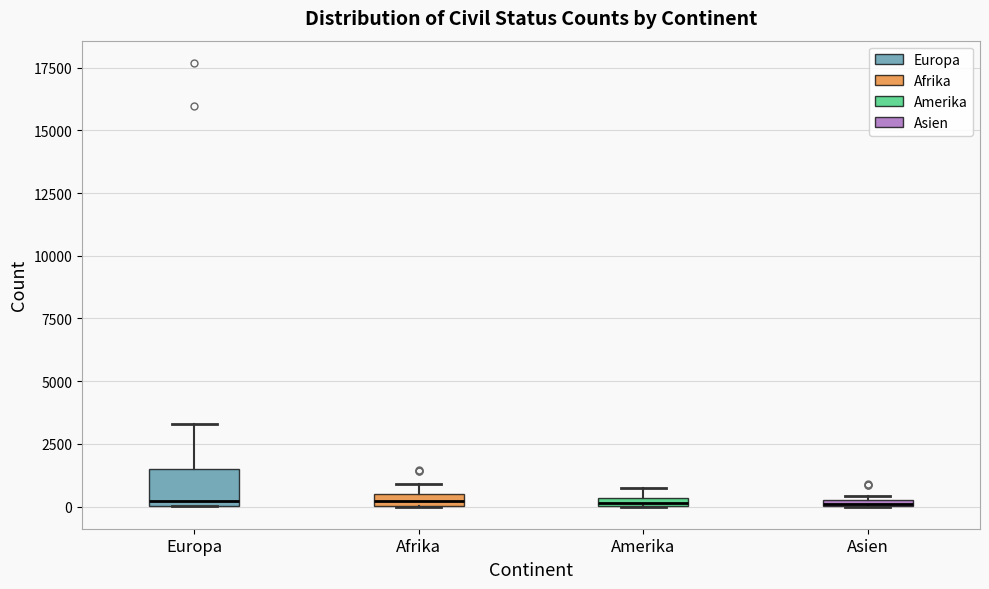

Where is the upper edge of the box for Afrika on the y-axis? The values are not printed on the chart, so give them approximately, as read against the axis.

500